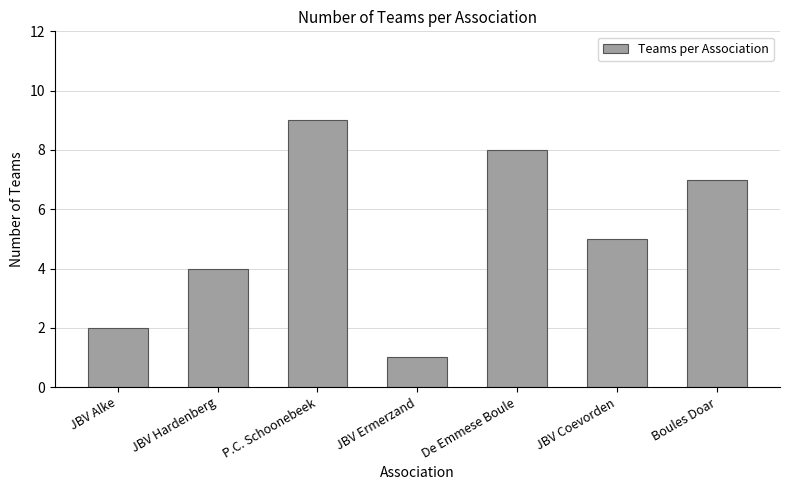

Reading right to left, extract all data points from this chart.

7	5	8	1	9	4	2